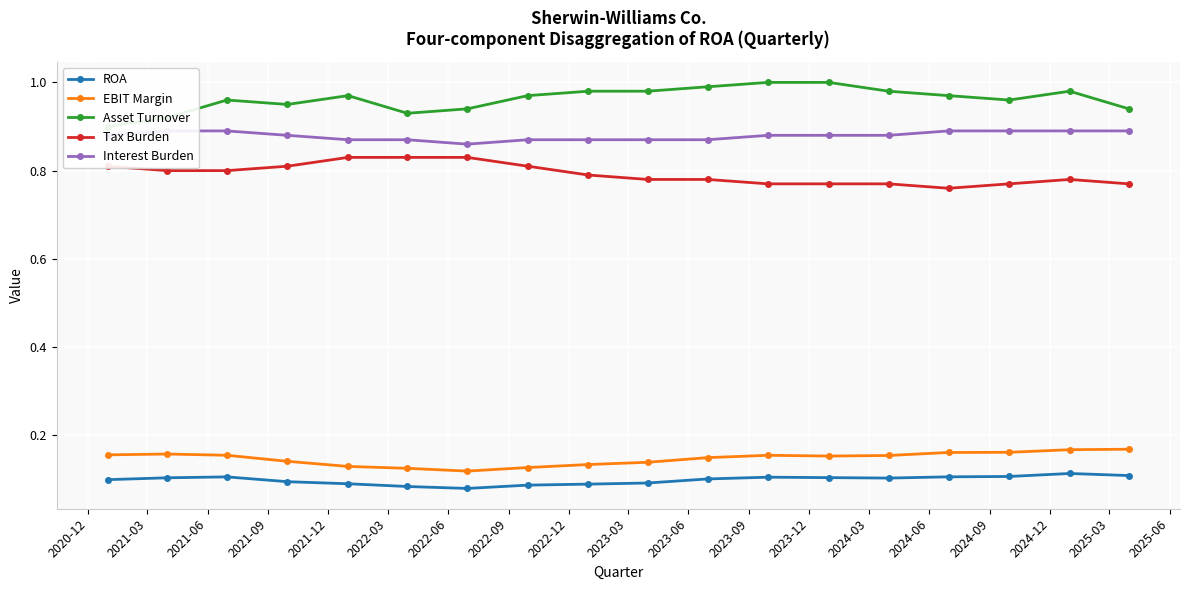

What is the value of the Asset Turnover point at the 14th from the left?

1.0